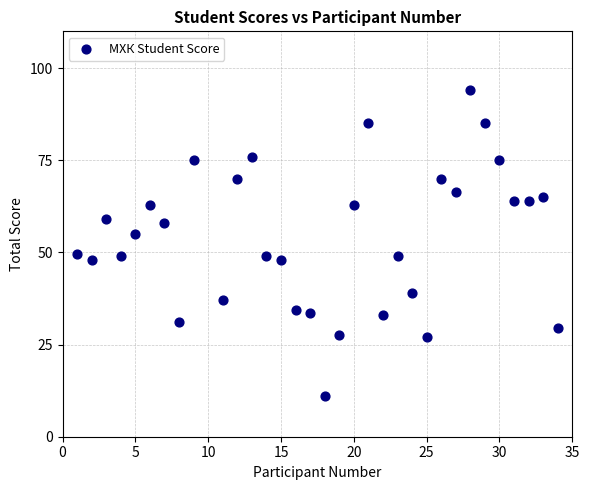

What is the range of X values (max minus min)?

33.0